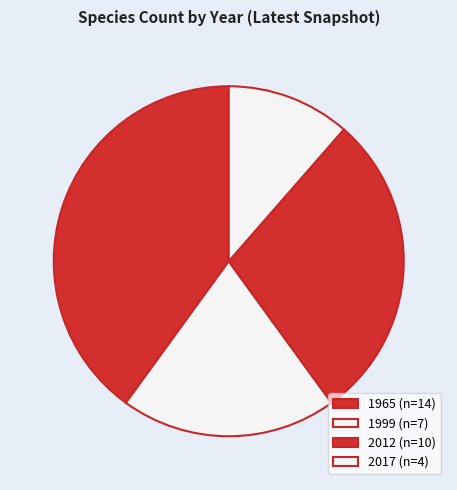

How many slices are in this pie chart?

4